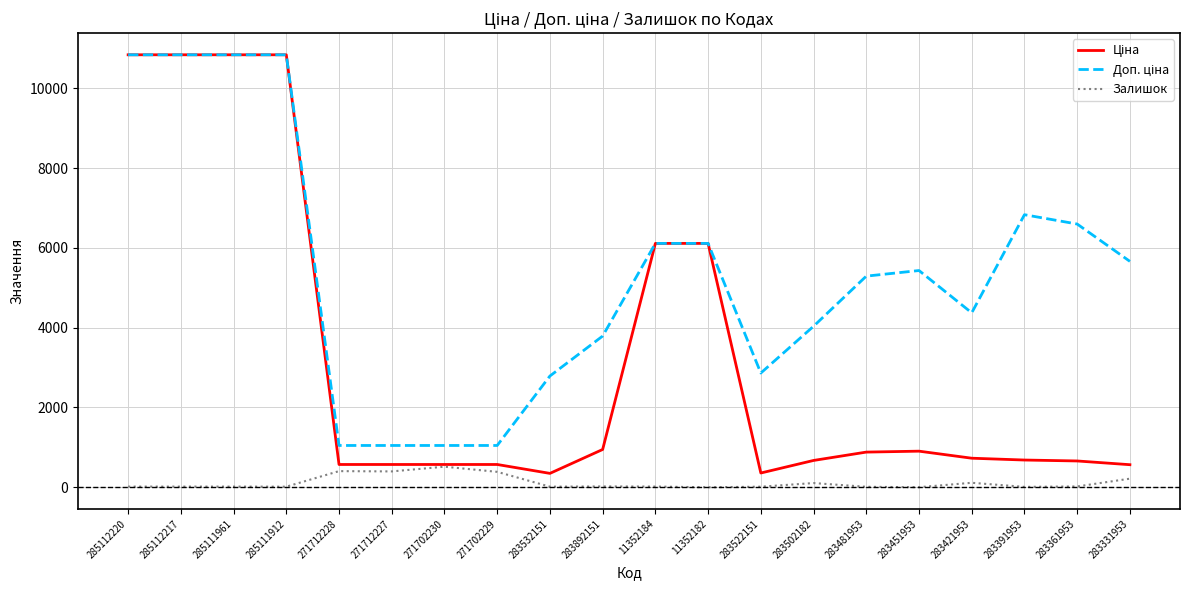

What is the maximum value shown in the chart?

10840.1